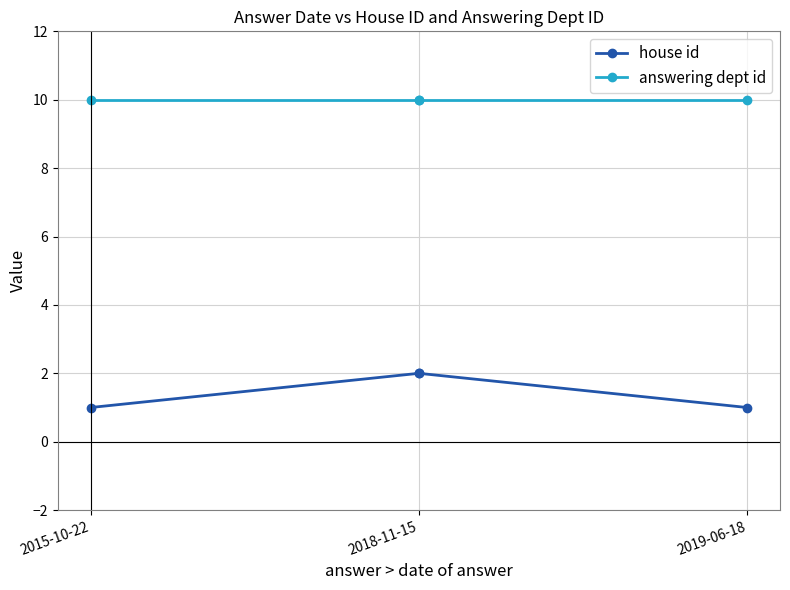

At which category is the sum across all series the highest?

2018-11-15